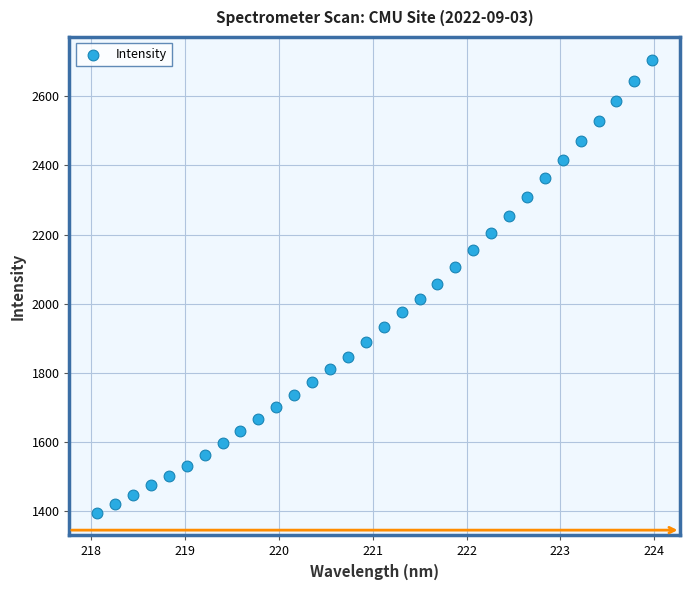

What is the range of Y values (max minus min)?

1309.6